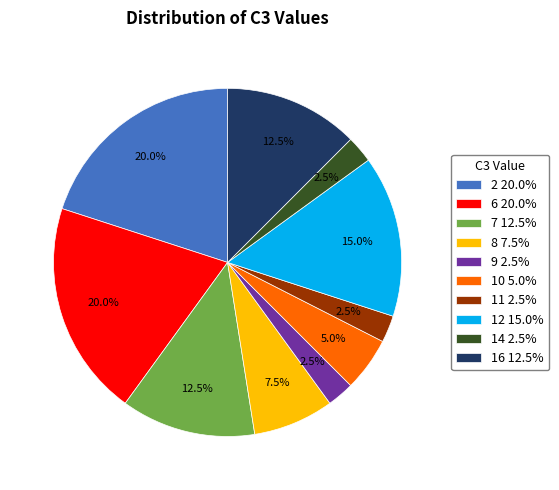

Is 8 7.5% the majority of the pie?

No